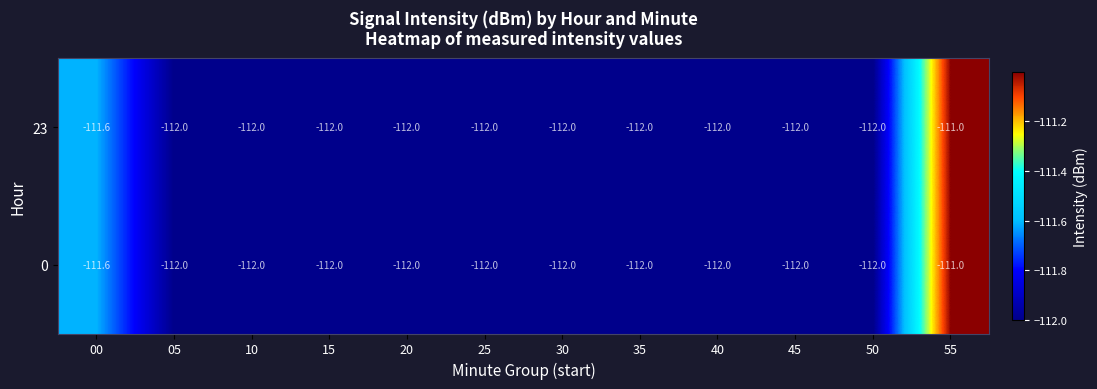

What is the smallest value displayed?

-112.0